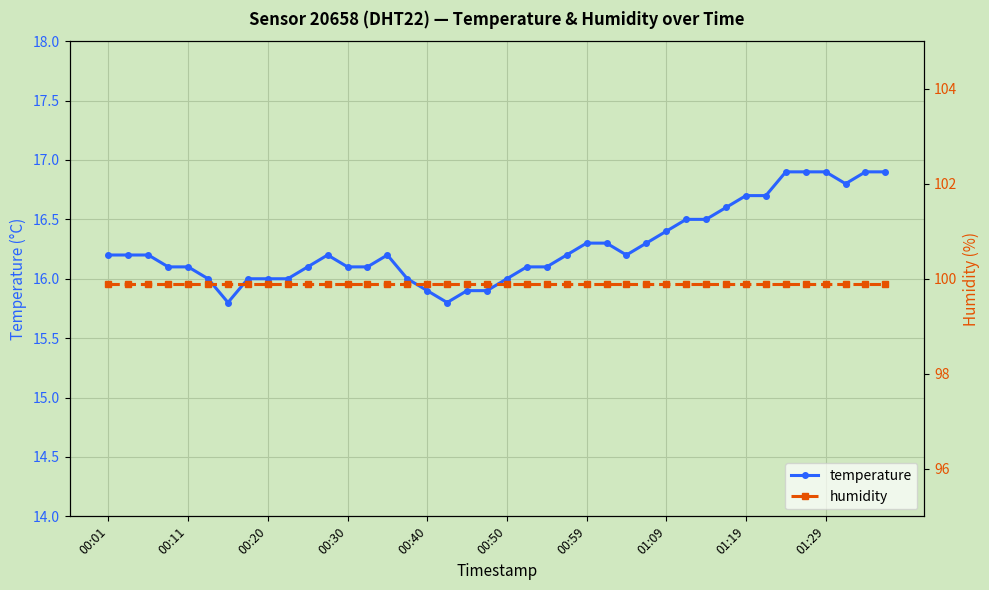

What are all the series names shown in the legend?

temperature, humidity